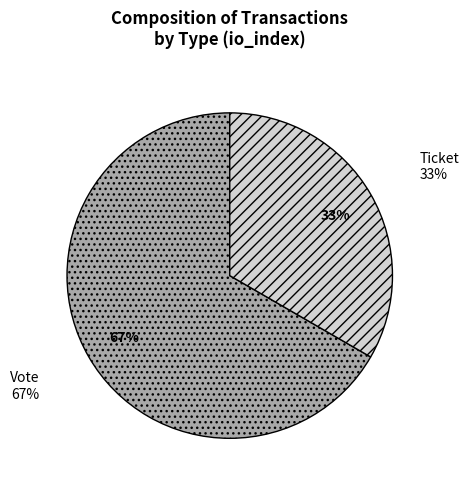

The Ticket slice represents 33% of the pie. True or false?

True